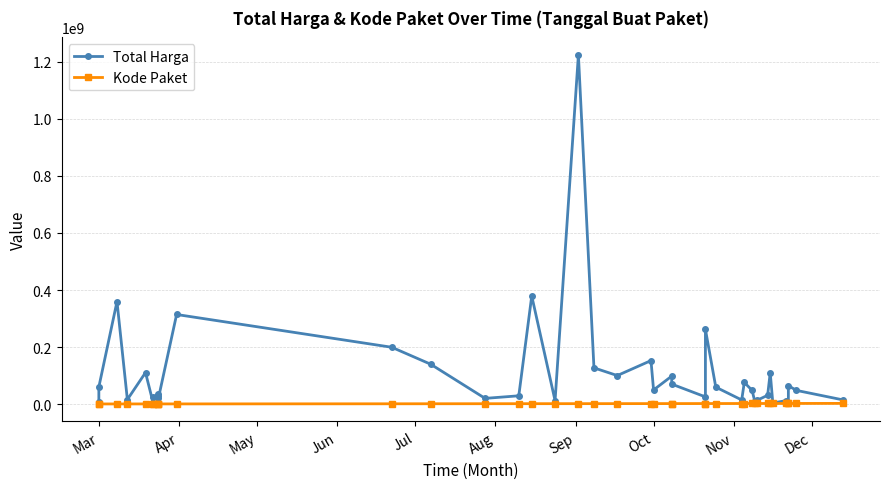

Rank the series by their average value, from highest to lowest.

Total Harga, Kode Paket